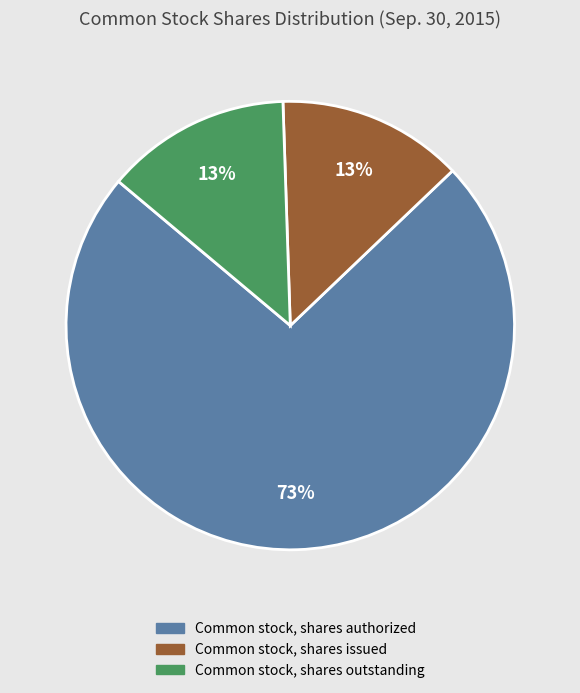

Which has a higher value, Common stock, shares authorized or Common stock, shares outstanding?

Common stock, shares authorized